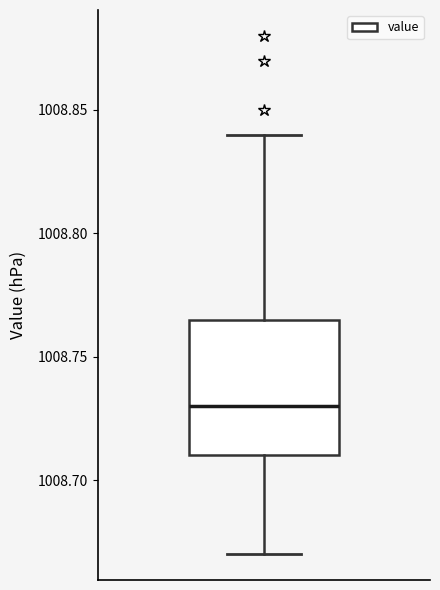

Read this box plot against the y-axis: the position of the median line, the range covered by the box, and the ends of both whiskers. The values are not printed on the chart, so give them approximately, as read against the axis.

median 1008.730, box 1008.710 to 1008.765, whiskers 1008.670 to 1008.840